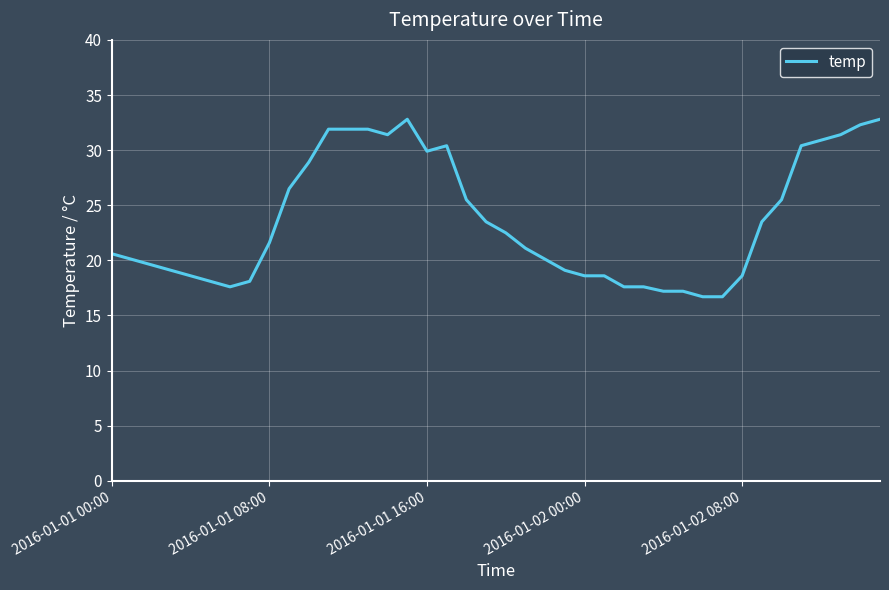

What is the maximum value shown in the chart?

32.8